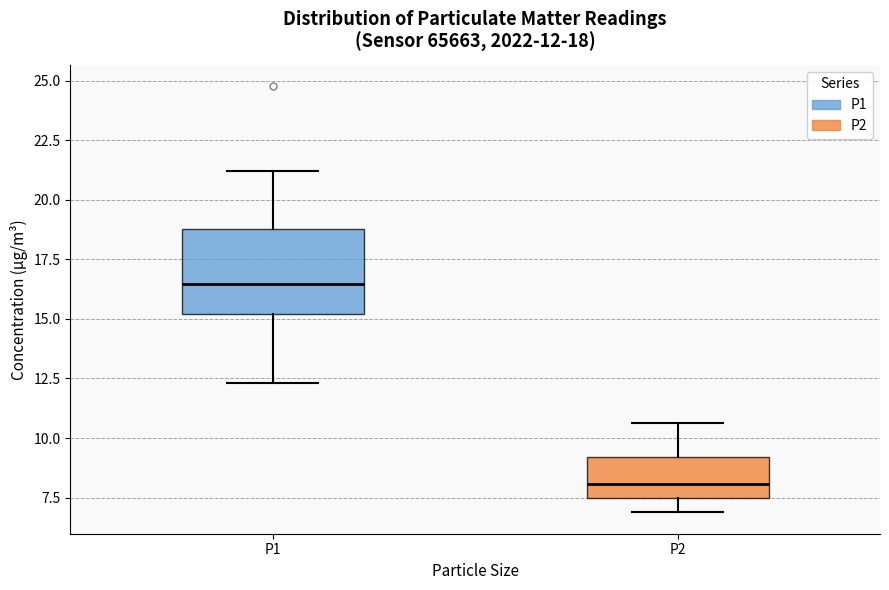

Which box is the tallest, from its lower edge to its upper edge?

P1